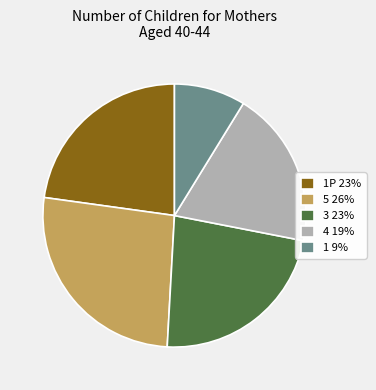

Which has a higher value, 1P 23% or 5 26%?

5 26%